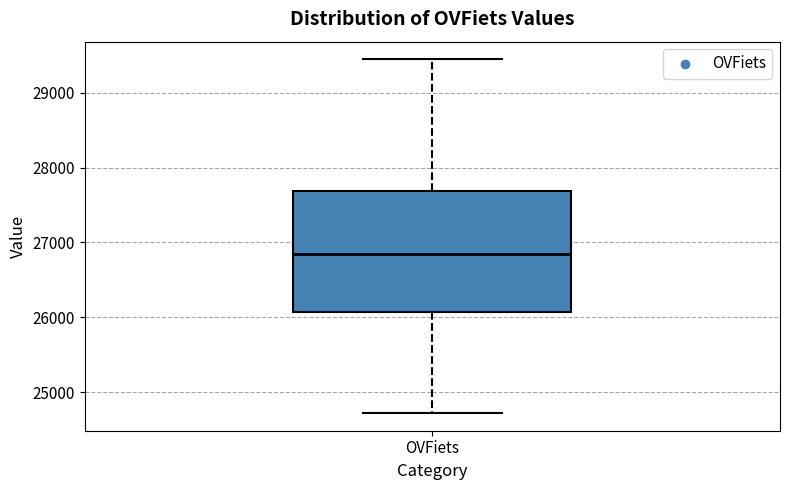

Read this box plot against the y-axis: the position of the median line, the range covered by the box, and the ends of both whiskers. The values are not printed on the chart, so give them approximately, as read against the axis.

median 26900, box 26100 to 27700, whiskers 24700 to 29400